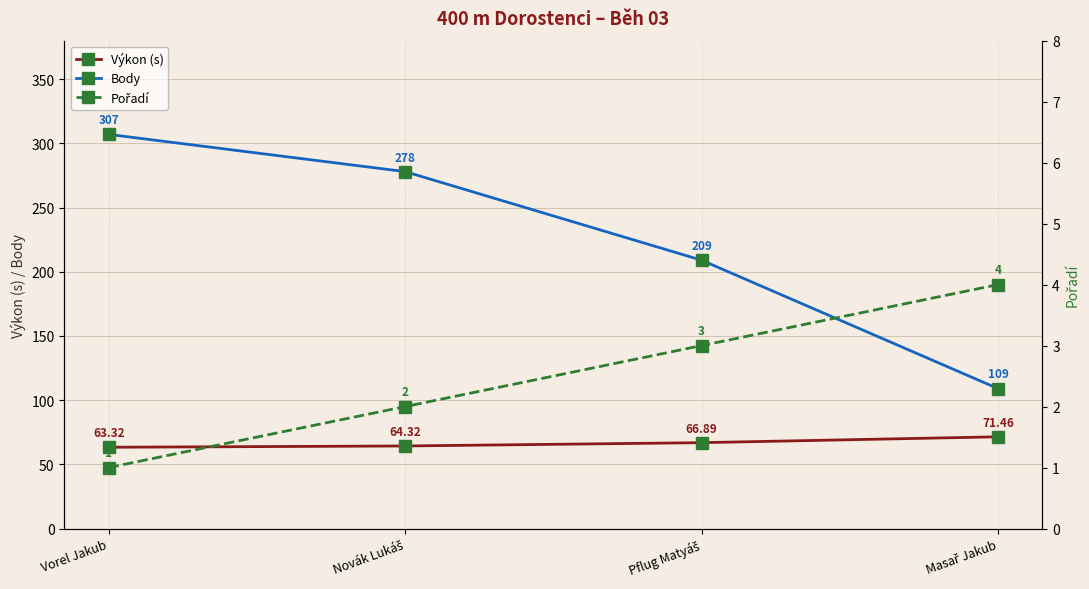

How many lines are shown in the chart?

3